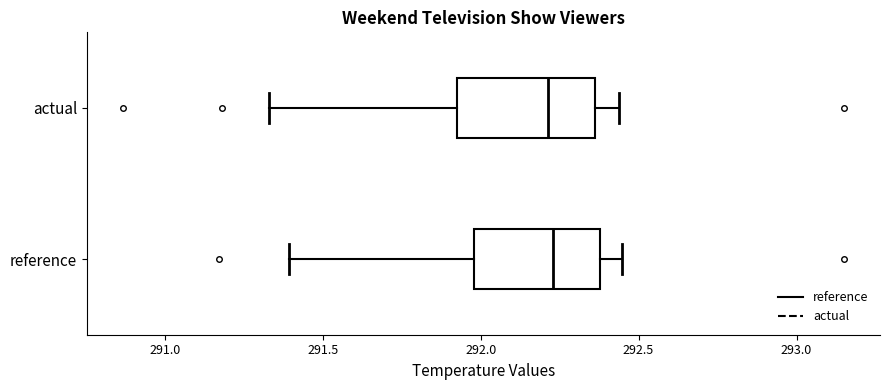

Reading bottom to top, read every box against the x-axis: the position of its median line, the range the box covers, and the ends of its whiskers. The values are not printed on the chart, so give them approximately, as read against the axis.

reference: median 292.25, box 292.00 to 292.40, whiskers 291.40 to 292.45
actual: median 292.20, box 291.90 to 292.35, whiskers 291.35 to 292.45